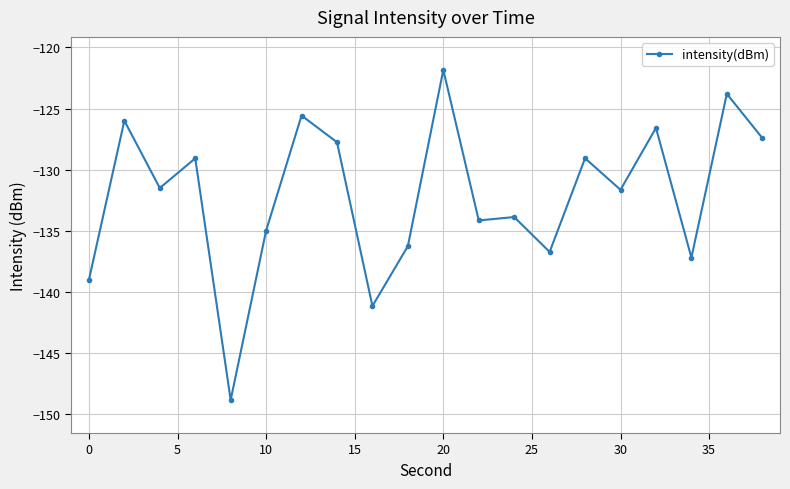

What is the average value?

-132.1